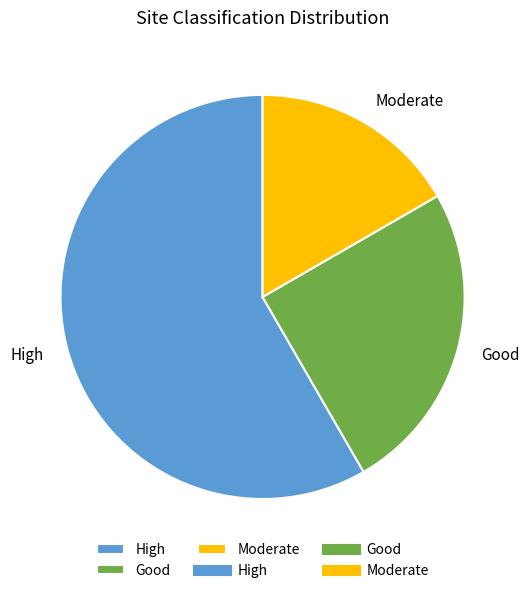

Rank the categories by value from lowest to highest.

Moderate, Good, High